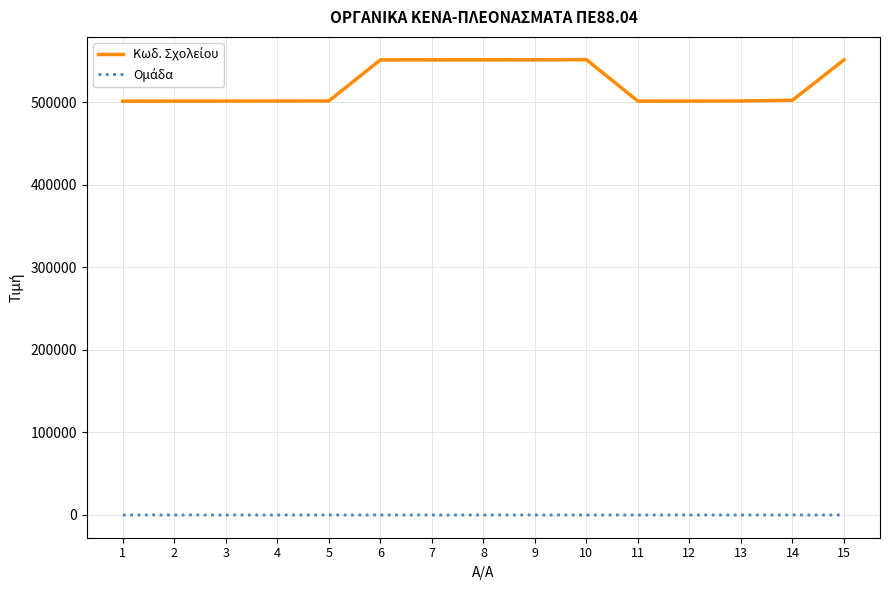

How many lines are shown in the chart?

2